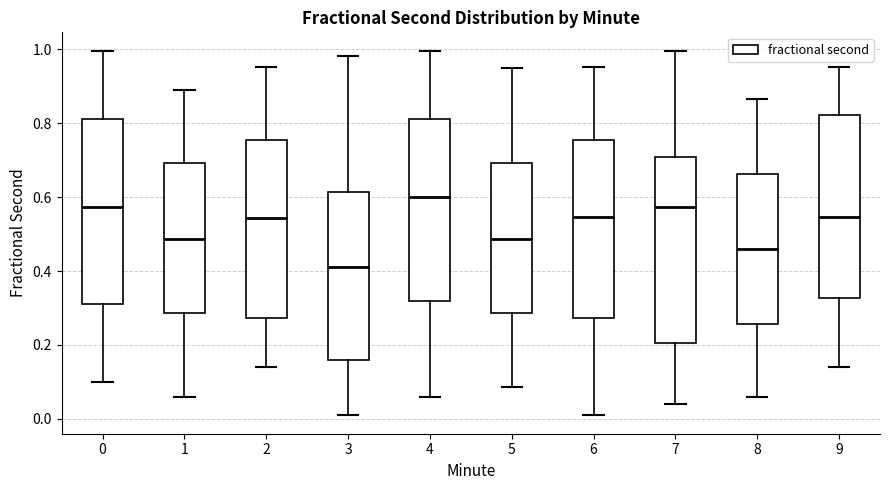

Where does the median line of the box at x = 8 sit on the y-axis? The values are not printed on the chart, so give them approximately, as read against the axis.

0.46